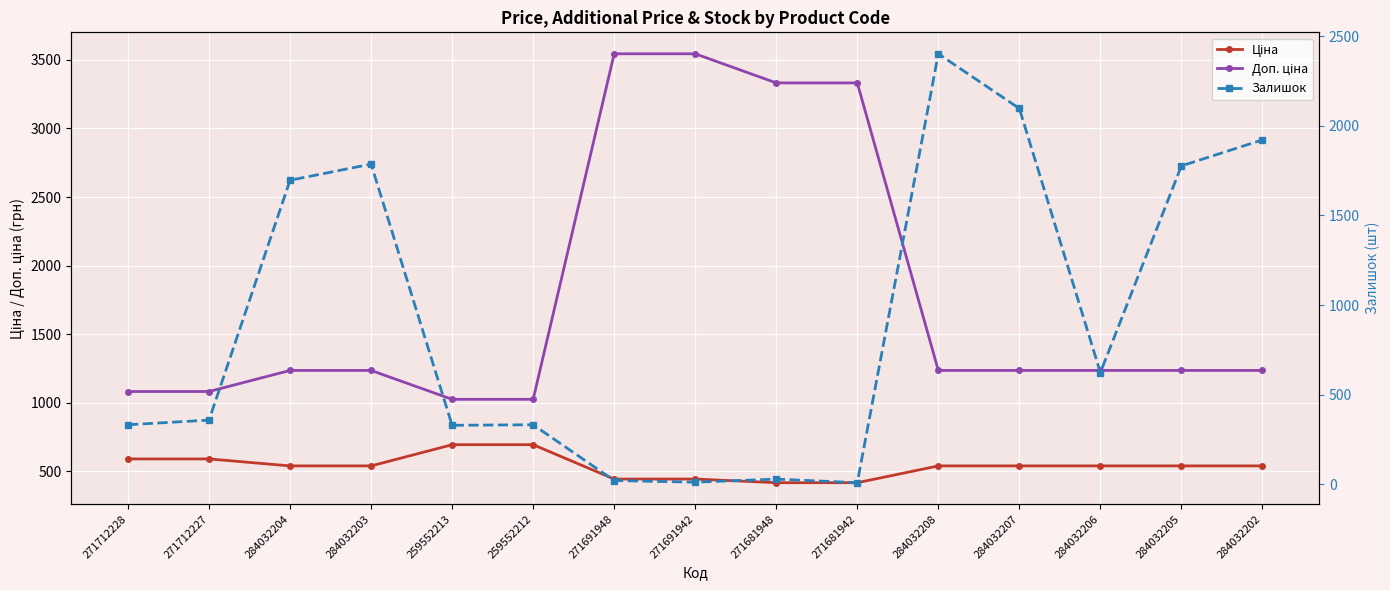

What is the spread (max minus min) of values at 284032207?

1557.0